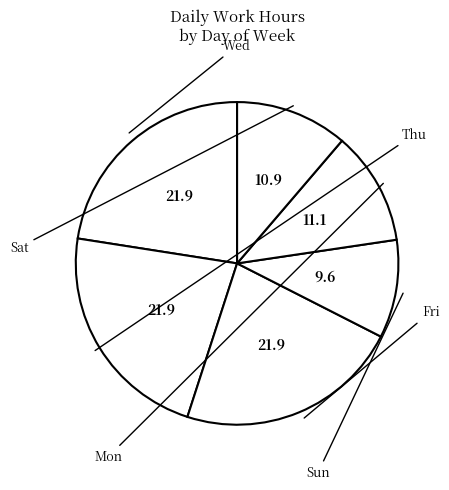

How many segments does this pie chart have?

6